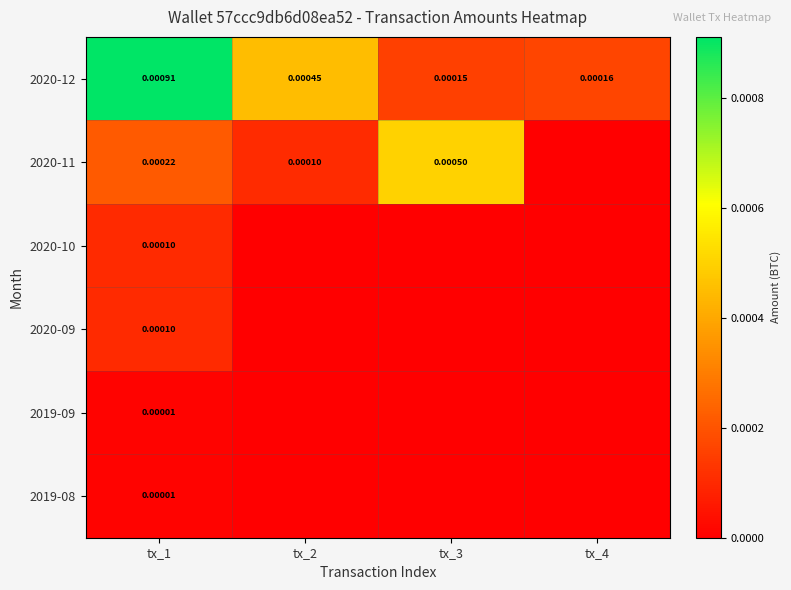

Is it true that 2020-10 equals 0.0 at tx_1?

True